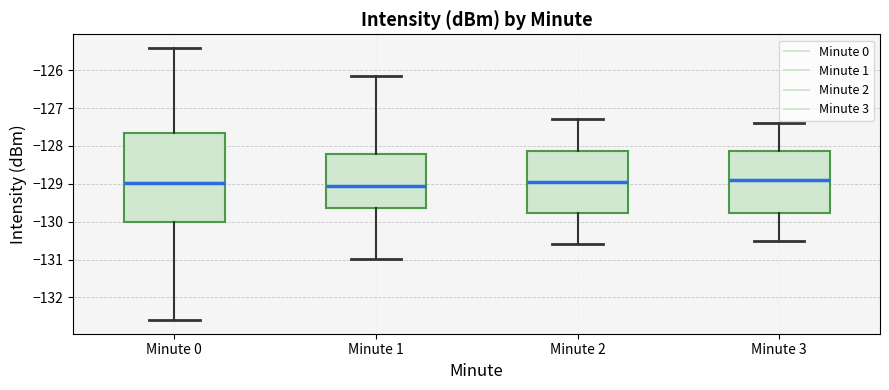

Where is the upper edge of the box for Minute 3 on the y-axis? The values are not printed on the chart, so give them approximately, as read against the axis.

-128.1